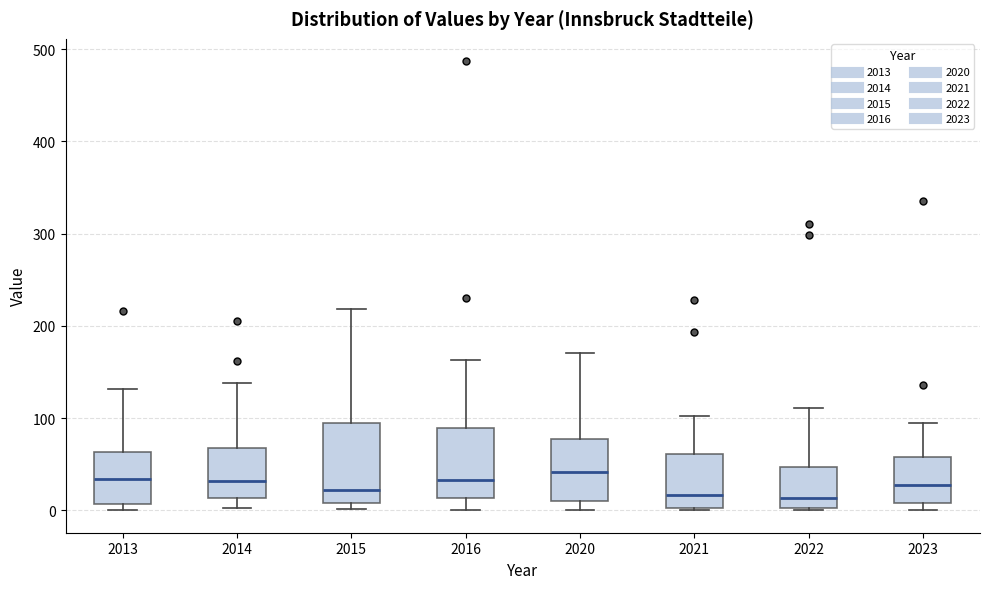

Reading left to right, read every box against the y-axis: the position of its median line, the range the box covers, and the ends of its whiskers. The values are not printed on the chart, so give them approximately, as read against the axis.

2013: median 30, box 10 to 60, whiskers 0 to 130
2014: median 30, box 10 to 70, whiskers 0 to 140
2015: median 20, box 10 to 90, whiskers 0 to 220
2016: median 30, box 10 to 90, whiskers 0 to 160
2020: median 40, box 10 to 80, whiskers 0 to 170
2021: median 20, box 0 to 60, whiskers 0 to 100
2022: median 10, box 0 to 50, whiskers 0 to 110
2023: median 30, box 10 to 60, whiskers 0 to 100